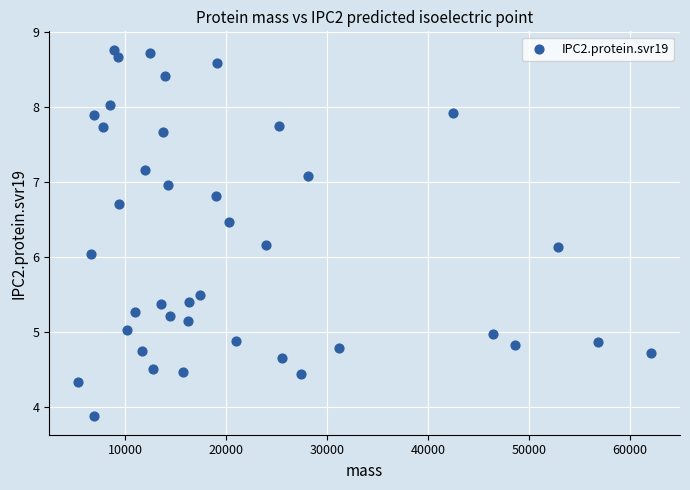

What is the range of Y values (max minus min)?

4.9